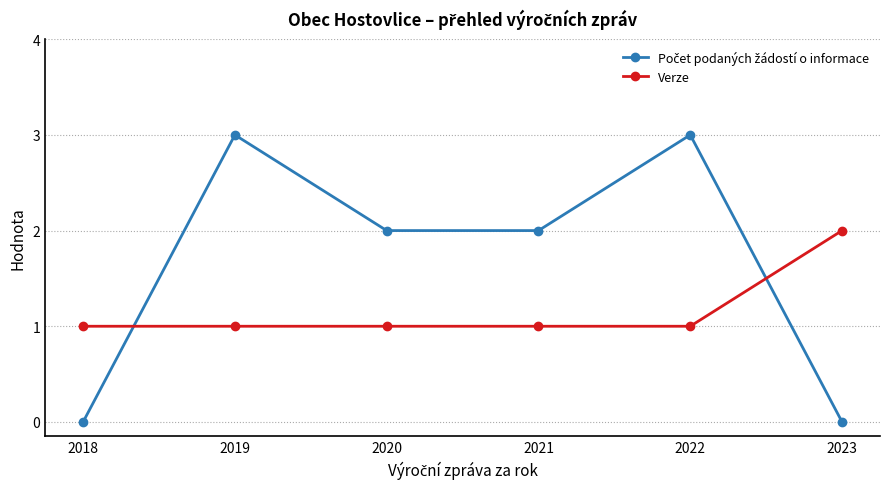

What is the maximum value shown in the chart?

3